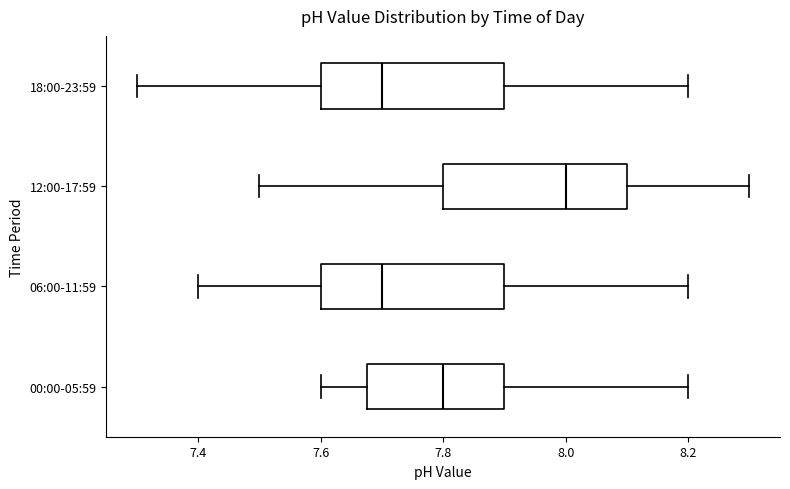

Reading bottom to top, transcribe this box plot: for each box, give where its median line is, the range the box spans, and where its two whiskers end, as read against the x-axis. The values are not printed on the chart, so give them approximately, as read against the axis.

00:00-05:59: median 7.80, box 7.68 to 7.90, whiskers 7.60 to 8.20
06:00-11:59: median 7.70, box 7.60 to 7.90, whiskers 7.40 to 8.20
12:00-17:59: median 8.00, box 7.80 to 8.10, whiskers 7.50 to 8.30
18:00-23:59: median 7.70, box 7.60 to 7.90, whiskers 7.30 to 8.20